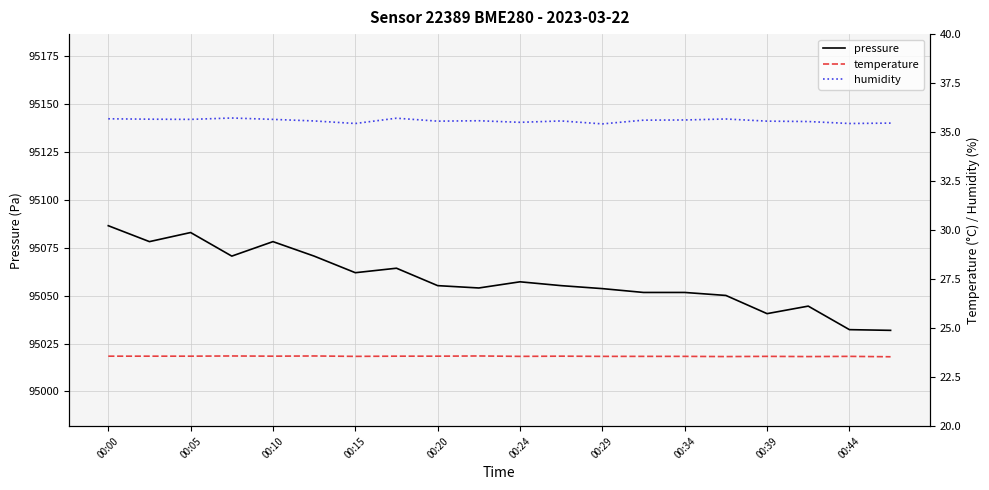

Does the chart have visible grid lines?

Yes